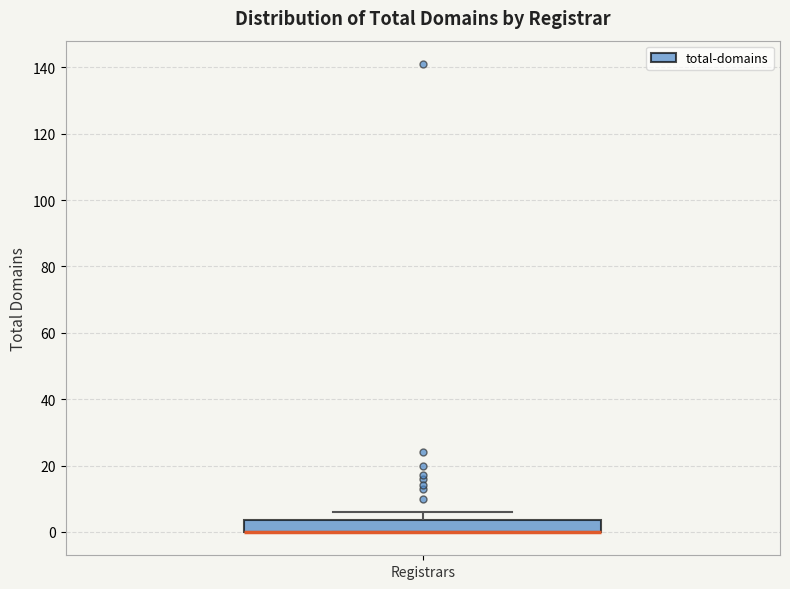

Read this box plot against the y-axis: the position of the median line, the range covered by the box, and the ends of both whiskers. The values are not printed on the chart, so give them approximately, as read against the axis.

median 0 (drawn on the box's lower edge), box 0 to 4, whiskers 0 to 6